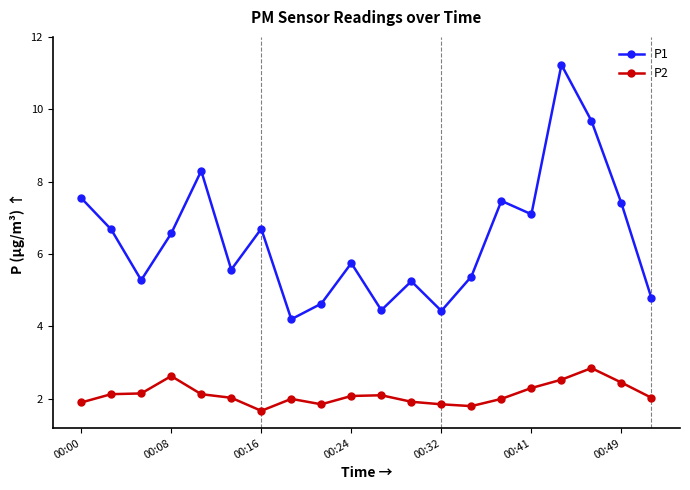

True or false: P1 and P2 cross at least once.

False